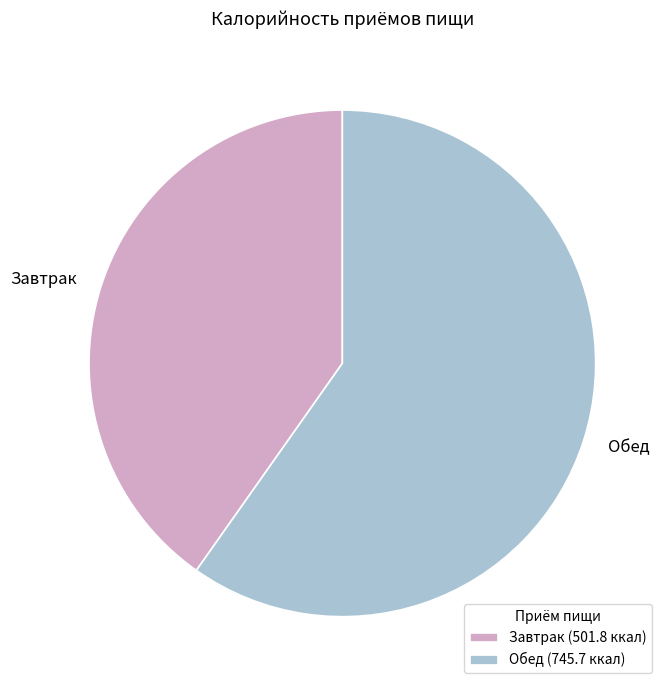

Is the sum of Завтрак (501.8 ккал) and Обед (745.7 ккал) greater than half?

Yes